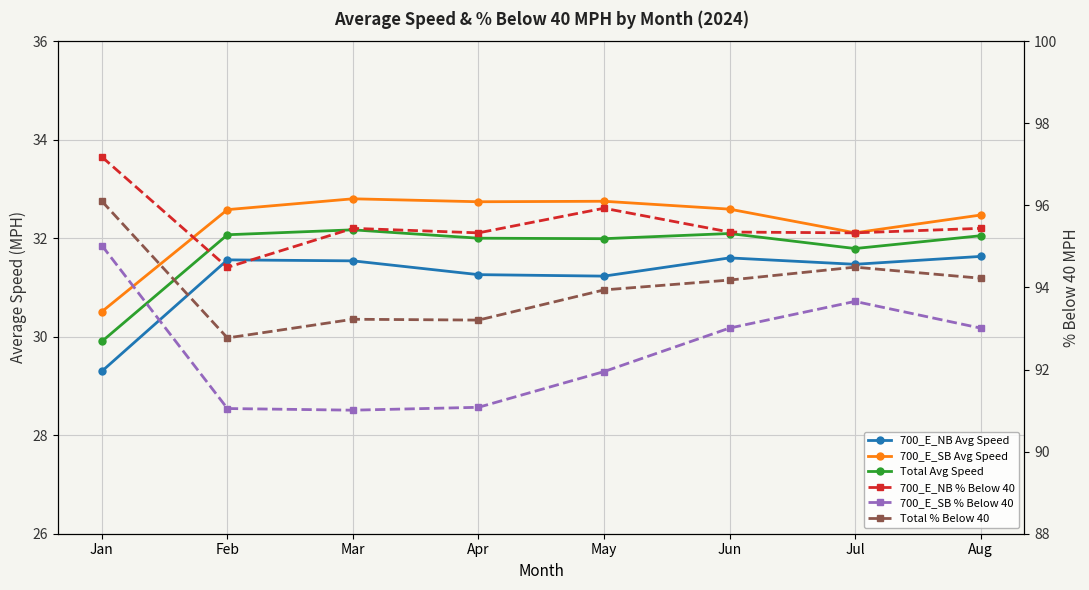

Reading left to right, list all the values displayed in this chart.

700_E_NB Avg Speed: Jan=29.3	Feb=31.6	Mar=31.5	Apr=31.3	May=31.2	Jun=31.6	Jul=31.5	Aug=31.6
700_E_SB Avg Speed: Jan=30.5	Feb=32.6	Mar=32.8	Apr=32.7	May=32.8	Jun=32.6	Jul=32.1	Aug=32.5
Total Avg Speed: Jan=29.9	Feb=32.1	Mar=32.2	Apr=32.0	May=32.0	Jun=32.1	Jul=31.8	Aug=32.0
700_E_NB % Below 40: Jan=97.2	Feb=94.5	Mar=95.4	Apr=95.3	May=95.9	Jun=95.3	Jul=95.3	Aug=95.4
700_E_SB % Below 40: Jan=95.0	Feb=91.0	Mar=91.0	Apr=91.1	May=92.0	Jun=93.0	Jul=93.7	Aug=93.0
Total % Below 40: Jan=96.1	Feb=92.8	Mar=93.2	Apr=93.2	May=93.9	Jun=94.2	Jul=94.5	Aug=94.2